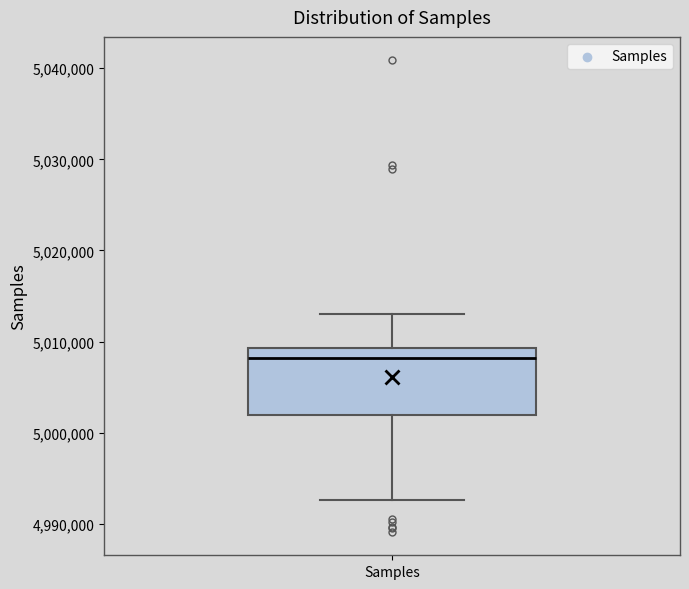

Where does the lower whisker of the box for Samples end on the y-axis? The values are not printed on the chart, so give them approximately, as read against the axis.

4993000